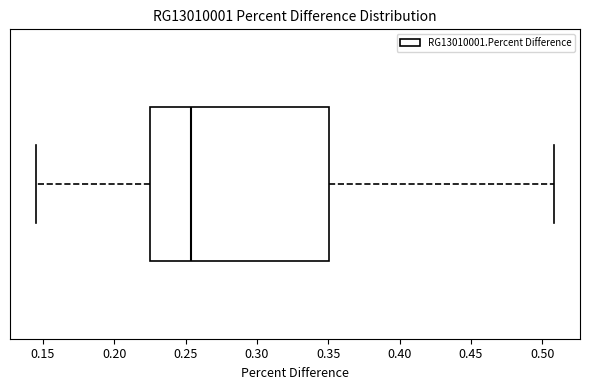

Where is the left edge of the box on the x-axis? The values are not printed on the chart, so give them approximately, as read against the axis.

0.225